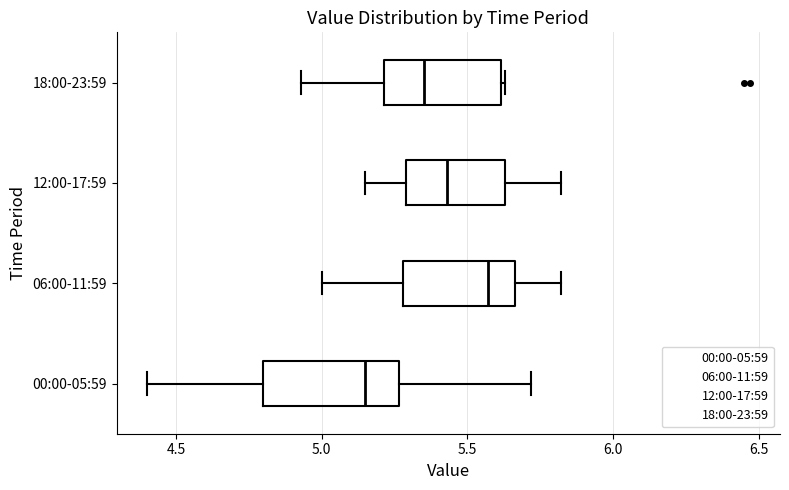

Reading bottom to top, read every box against the x-axis: the position of its median line, the range the box covers, and the ends of its whiskers. The values are not printed on the chart, so give them approximately, as read against the axis.

00:00-05:59: median 5.15, box 4.80 to 5.25, whiskers 4.40 to 5.70
06:00-11:59: median 5.55, box 5.30 to 5.65, whiskers 5.00 to 5.80
12:00-17:59: median 5.45, box 5.30 to 5.65, whiskers 5.15 to 5.80
18:00-23:59: median 5.35, box 5.20 to 5.60, whiskers 4.95 to 5.65